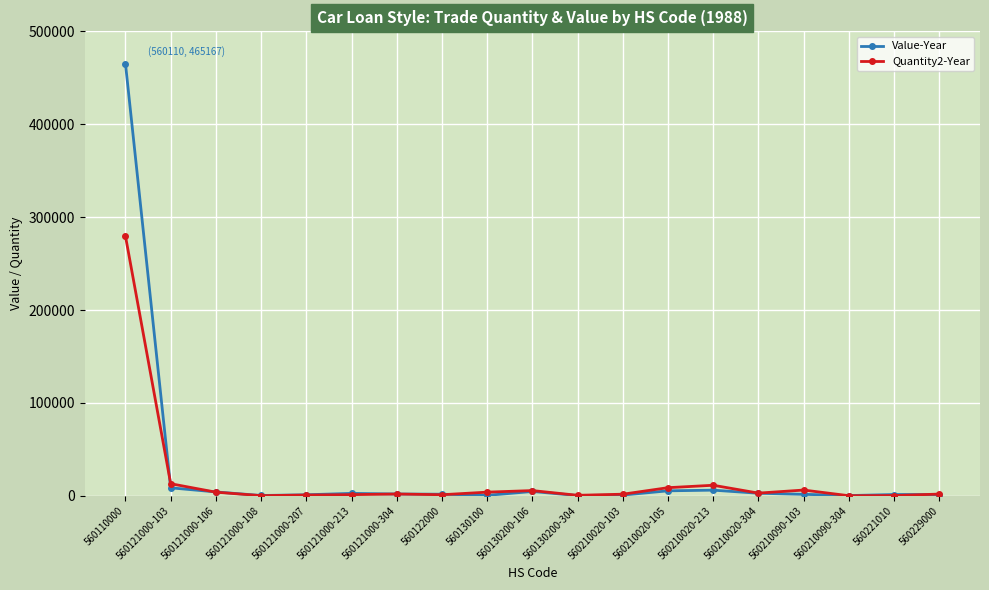

List the series in order of their overall mean, lowest first.

Quantity2-Year, Value-Year